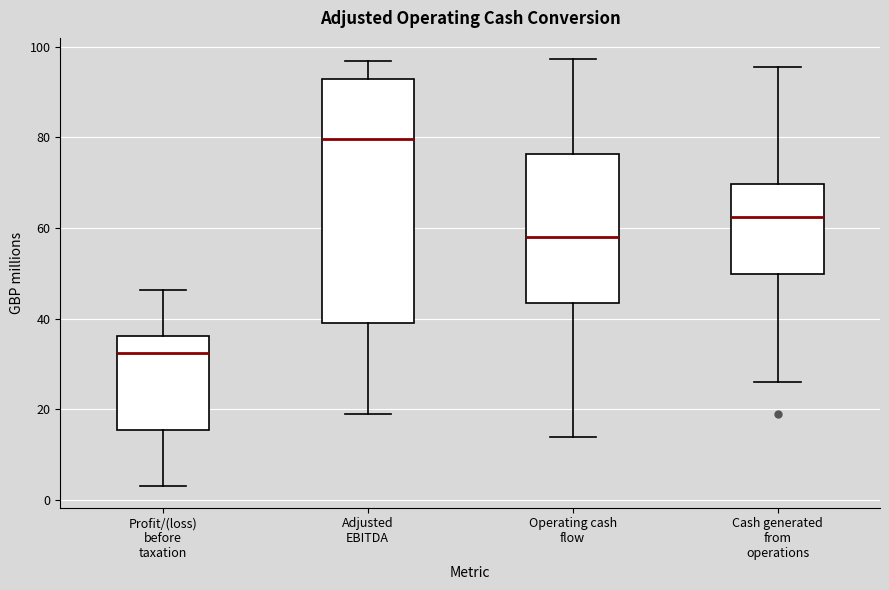

Reading left to right, transcribe this box plot: for each box, give where its median line is, the range the box spans, and where its two whiskers end, as read against the y-axis. The values are not printed on the chart, so give them approximately, as read against the axis.

Profit/(loss) before taxation: median 32, box 16 to 36, whiskers 4 to 46
Adjusted EBITDA: median 80, box 38 to 92, whiskers 20 to 96
Operating cash flow: median 58, box 44 to 76, whiskers 14 to 98
Cash generated from operations: median 62, box 50 to 70, whiskers 26 to 96